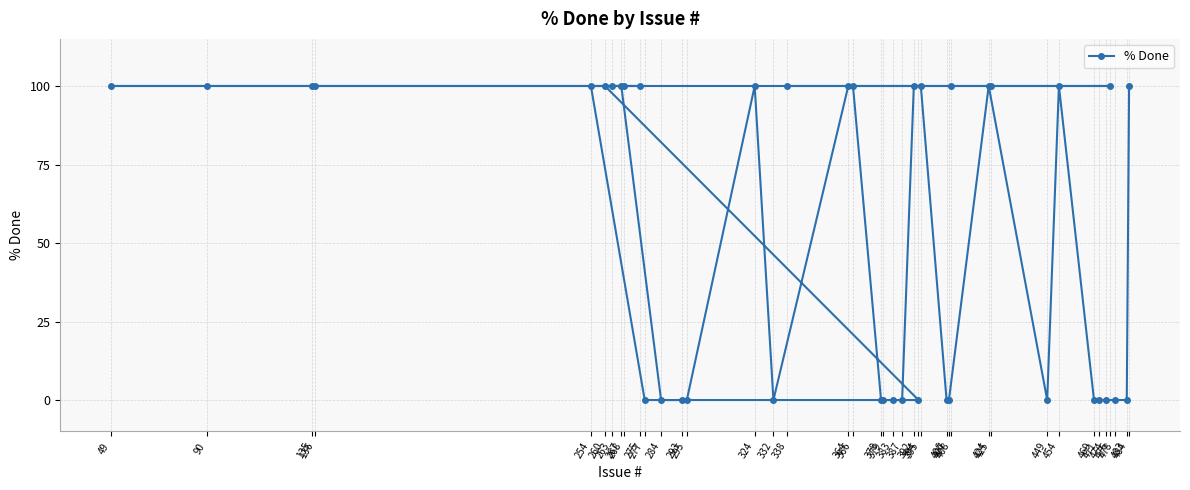

True or false: the data shows 0 at 406.

True